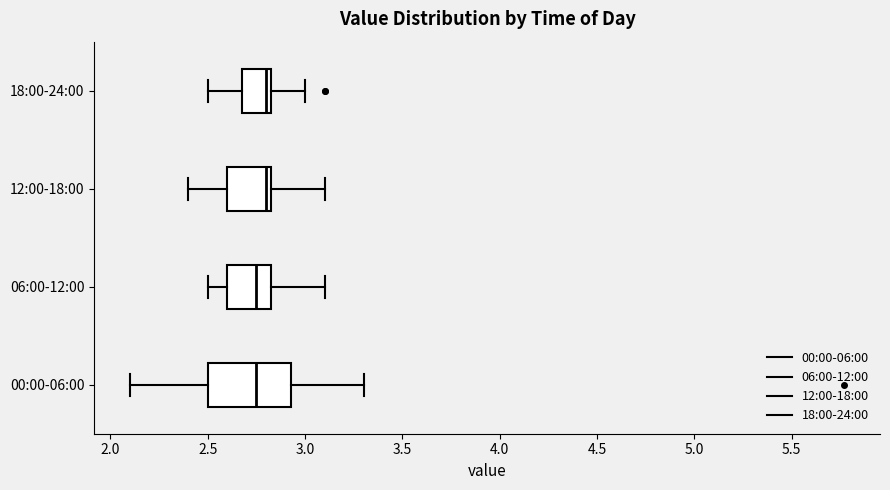

Where does the left whisker of the box for 12:00-18:00 end on the x-axis? The values are not printed on the chart, so give them approximately, as read against the axis.

2.40